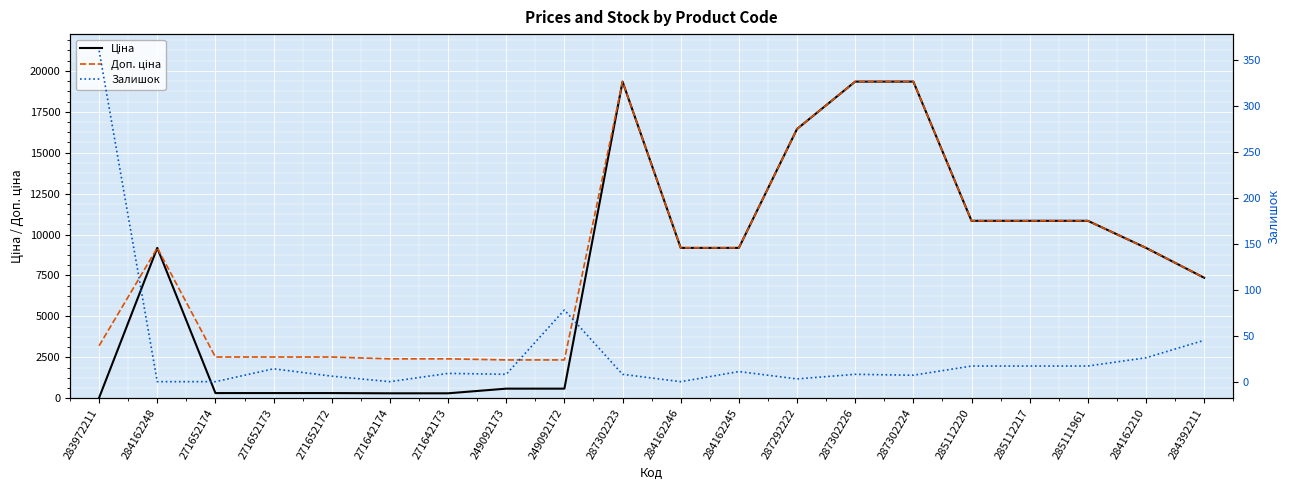

What is the maximum value for Ціна?

19343.1